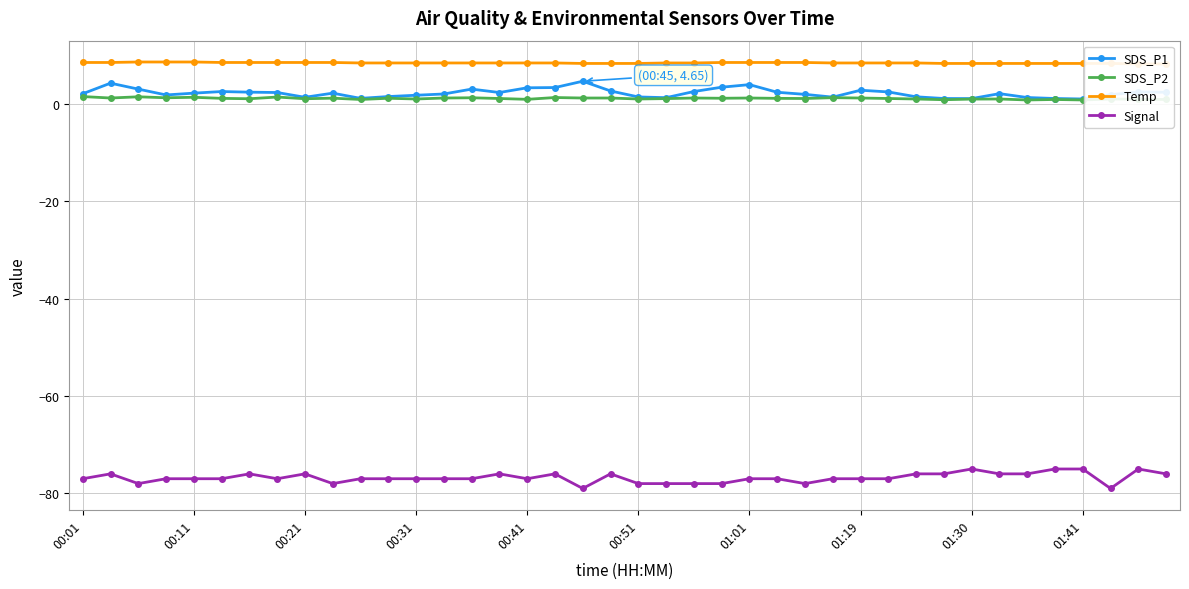

Reading left to right, what are all the values shown in this chart?

SDS_P1: 2.1	4.2	3.0	1.8	2.2	2.5	2.4	2.3	1.4	2.2	1.1	1.5	1.8	2.0	3.0	2.3	3.3	3.4	4.7	2.6	1.4	1.3	2.5	3.4	4.0	2.4	1.9	1.4	2.8	2.5	1.4	1.1	1.1	2.1	1.3	1.1	1.0	1.9	2.5	2.4
SDS_P2: 1.5	1.2	1.4	1.2	1.4	1.1	1.1	1.4	1.1	1.2	0.9	1.1	1.0	1.2	1.2	1.1	0.9	1.3	1.2	1.2	1.0	1.1	1.2	1.1	1.2	1.1	1.1	1.3	1.2	1.1	1.0	0.8	1.0	1.0	0.8	0.9	0.8	1.0	0.9	0.9
Temp: 8.5	8.5	8.6	8.6	8.6	8.5	8.5	8.5	8.5	8.5	8.4	8.4	8.4	8.4	8.4	8.4	8.4	8.4	8.3	8.3	8.3	8.4	8.4	8.5	8.5	8.5	8.5	8.4	8.4	8.4	8.4	8.3	8.3	8.3	8.3	8.3	8.3	8.3	8.2	8.2
Signal: -77.0	-76.0	-78.0	-77.0	-77.0	-77.0	-76.0	-77.0	-76.0	-78.0	-77.0	-77.0	-77.0	-77.0	-77.0	-76.0	-77.0	-76.0	-79.0	-76.0	-78.0	-78.0	-78.0	-78.0	-77.0	-77.0	-78.0	-77.0	-77.0	-77.0	-76.0	-76.0	-75.0	-76.0	-76.0	-75.0	-75.0	-79.0	-75.0	-76.0